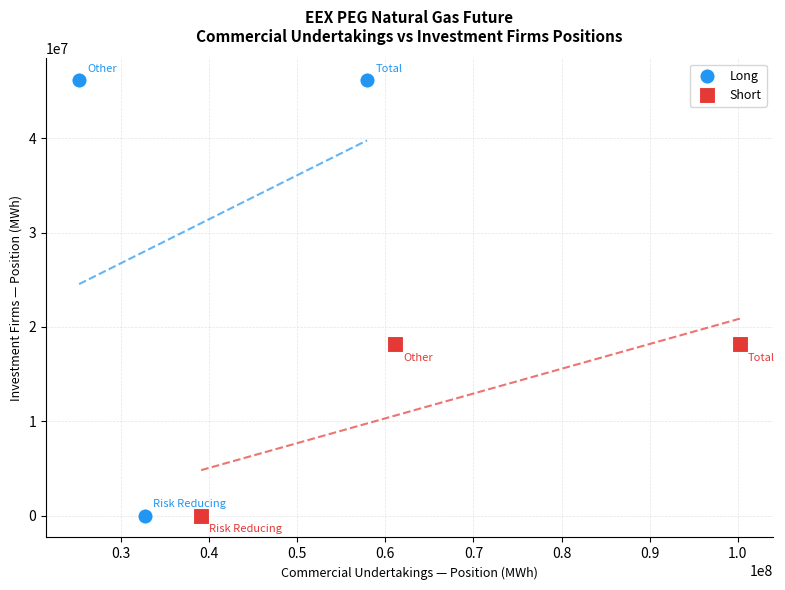

Which series has the largest Y range (max minus min)?

Long